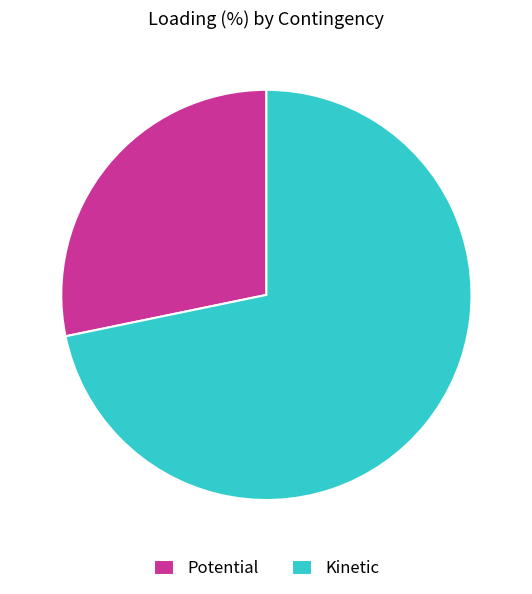

What is the largest slice in the pie chart?

Kinetic